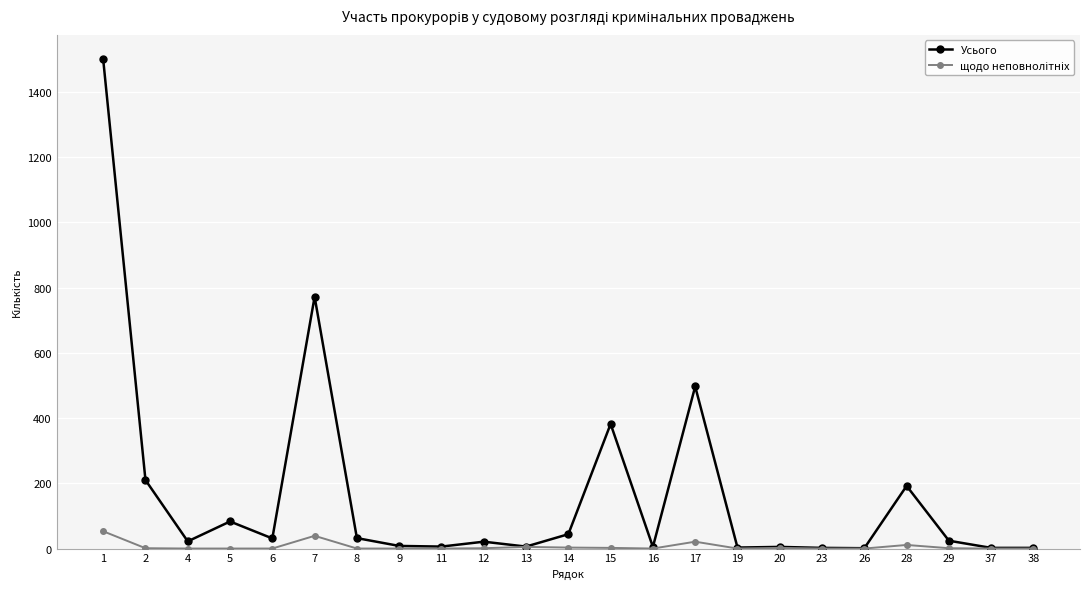

Does the chart display data point markers on the line(s)?

Yes